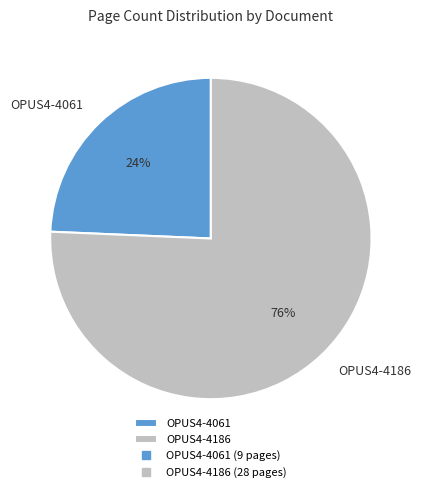

How many segments does this pie chart have?

2